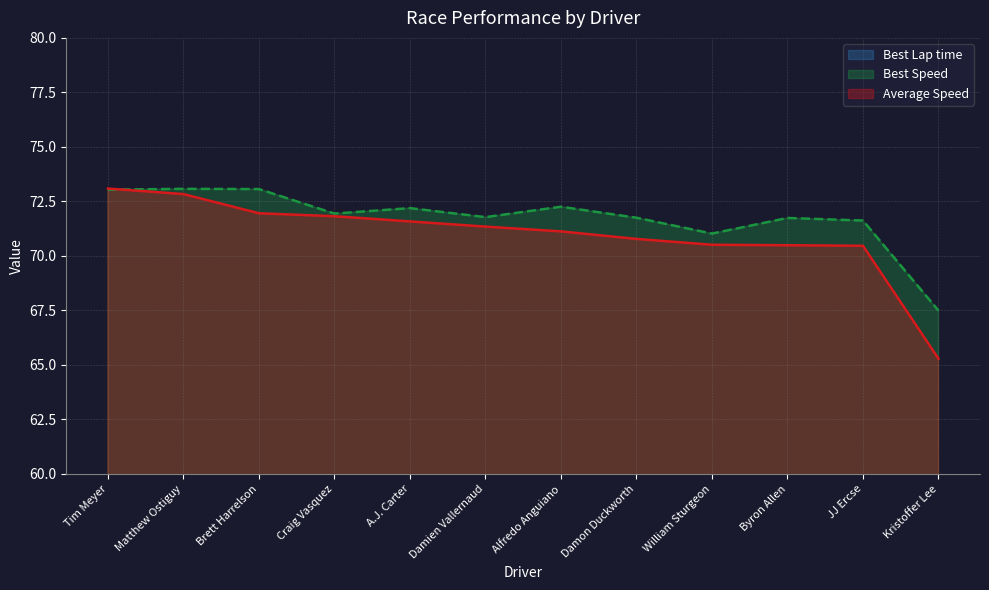

At how many categories does at least one series exceed 45?

12